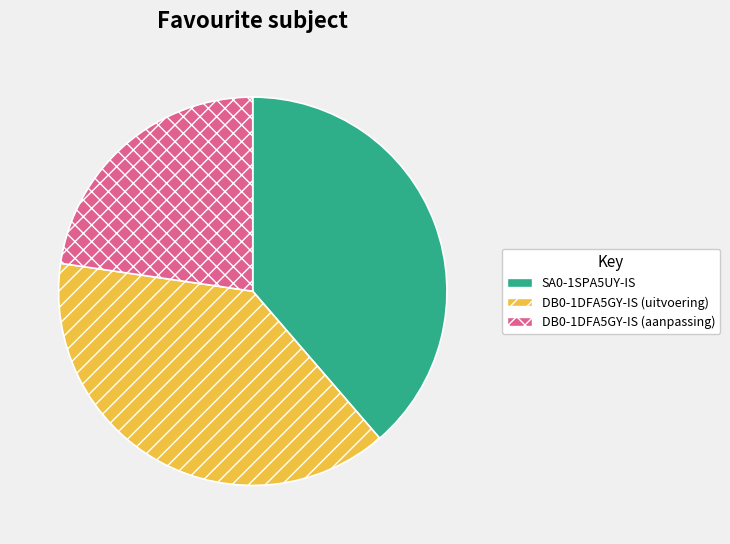

True or false: DB0-1DFA5GY-IS (aanpassing) accounts for 23% of the total.

True